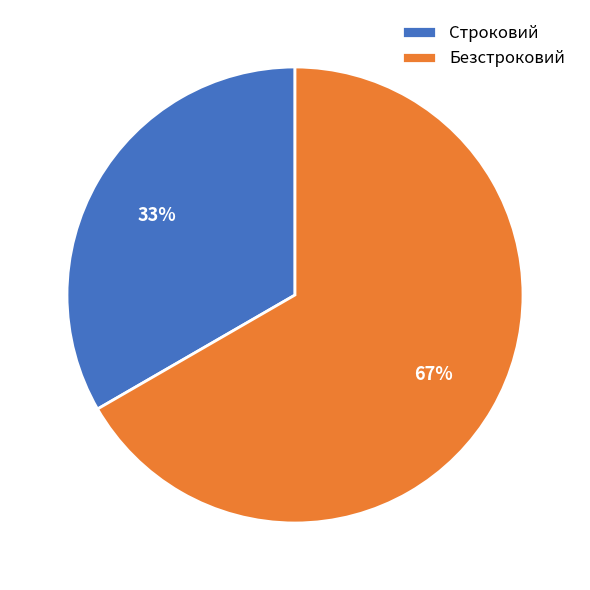

To the nearest percent, what percentage of the pie is Безстроковий?

67%